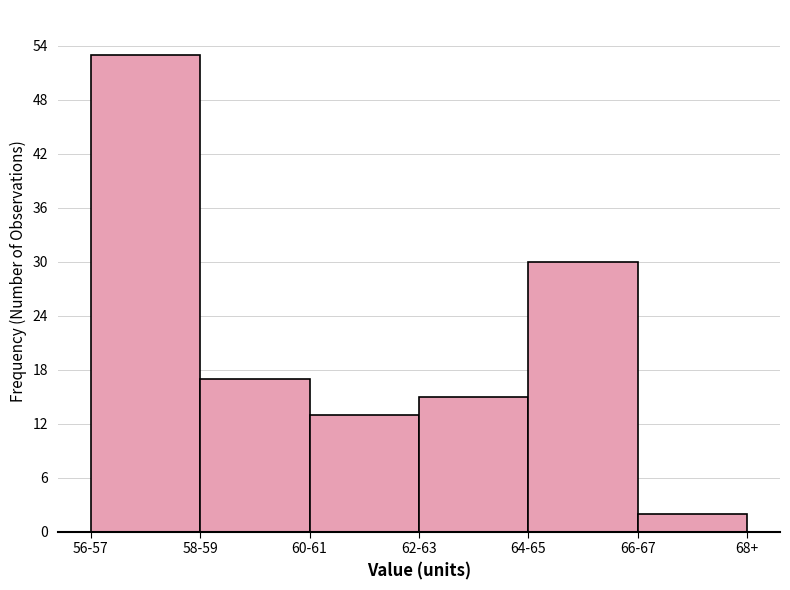

Reading right to left, list all the values displayed in this chart.

66-67=2	64-65=30	62-63=15	60-61=13	58-59=17	56-57=53